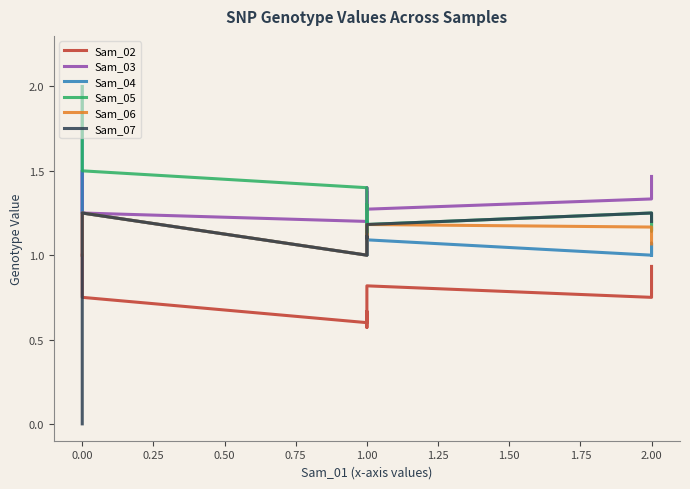

True or false: Sam_07 and Sam_02 cross at least once.

False